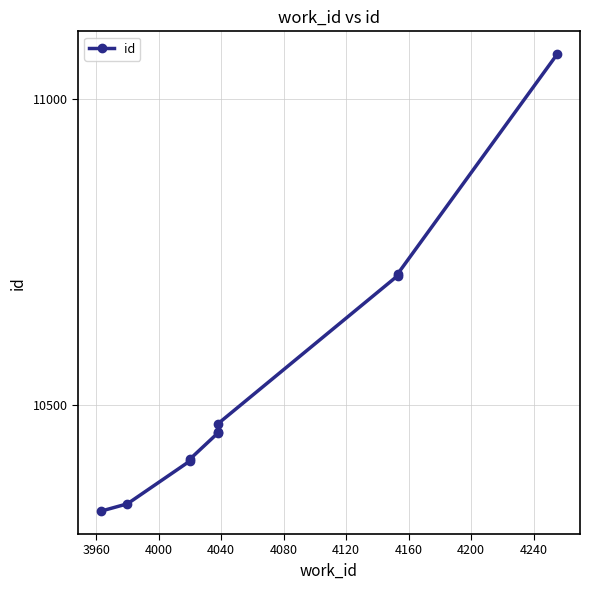

How many data points are less than 10457?

5